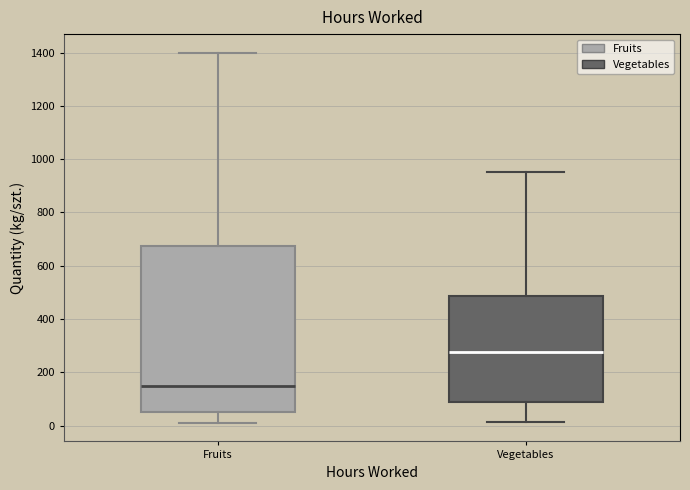

Reading left to right, transcribe this box plot: for each box, give where its median line is, the range the box spans, and where its two whiskers end, as read against the y-axis. The values are not printed on the chart, so give them approximately, as read against the axis.

Fruits: median 160, box 60 to 680, whiskers 20 to 1400
Vegetables: median 280, box 80 to 480, whiskers 20 to 960